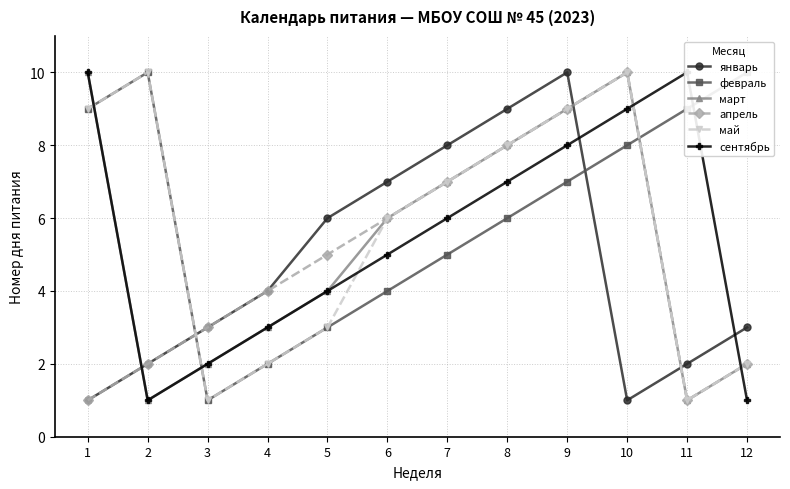

Rank the series at 9 from lowest to highest value.

февраль, сентябрь, март, апрель, май, январь